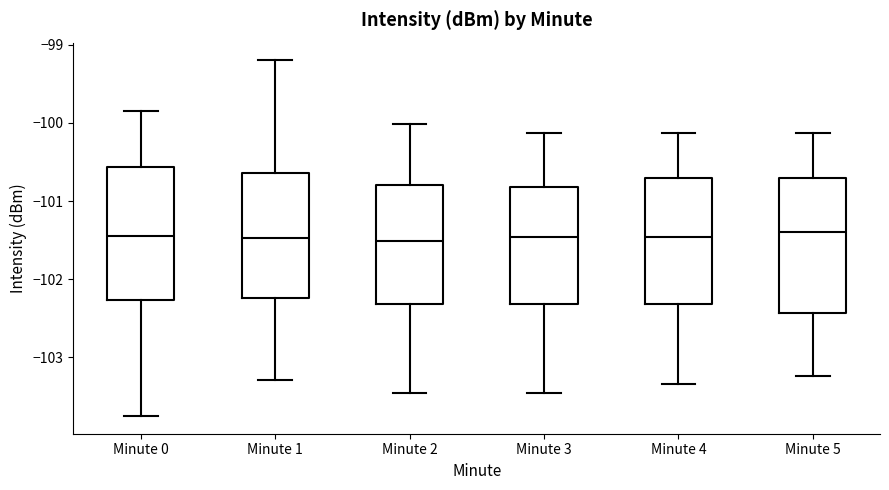

Where does the upper whisker of the box for Minute 1 end on the y-axis? The values are not printed on the chart, so give them approximately, as read against the axis.

-99.2